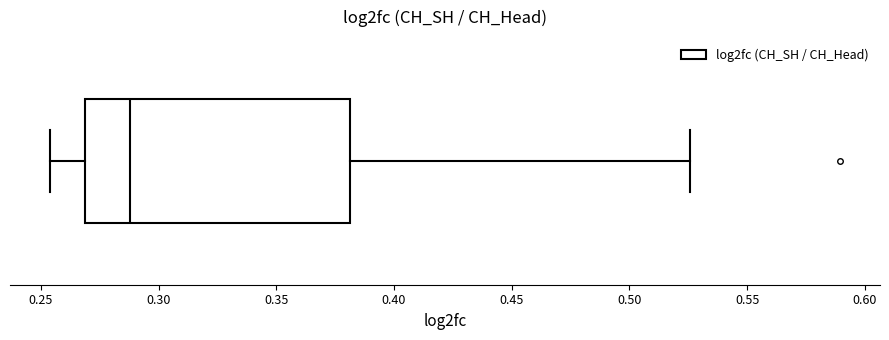

Read this box plot against the x-axis: the position of the median line, the range covered by the box, and the ends of both whiskers. The values are not printed on the chart, so give them approximately, as read against the axis.

median 0.290, box 0.270 to 0.380, whiskers 0.255 to 0.525